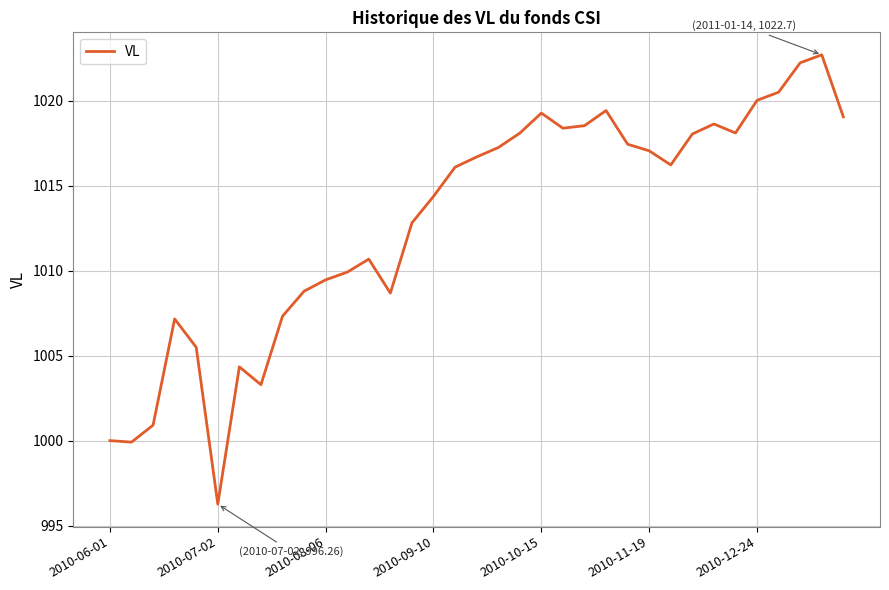

True or false: there are more than 1 points higher than both neighbors.

True